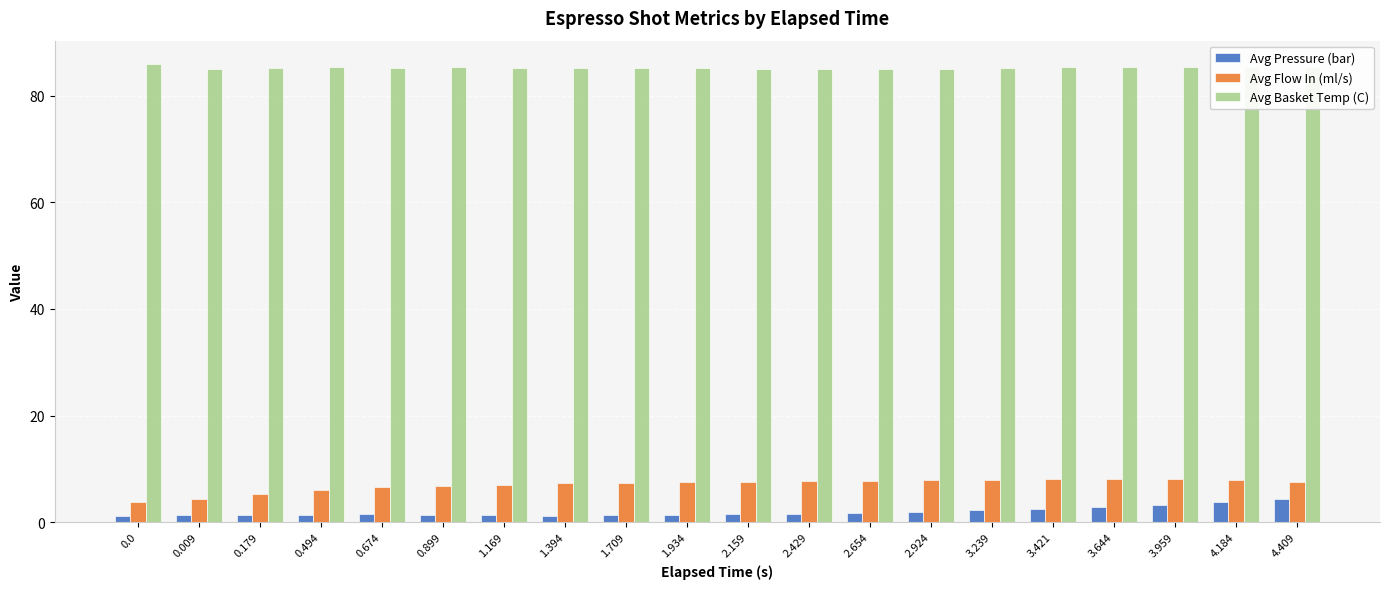

What value does the Avg Pressure (bar) series have at 0.899?

1.3